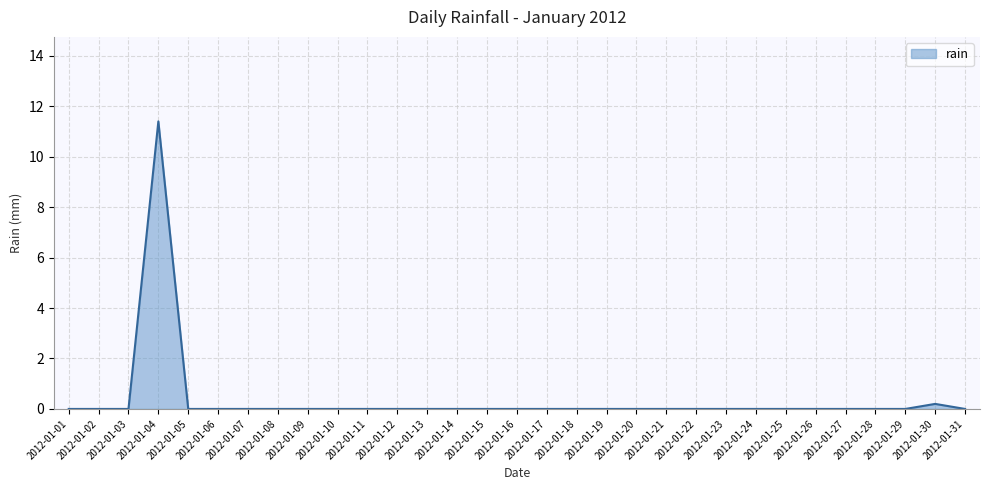

Reading left to right, list all the values displayed in this chart.

2012-01-01=0.0	2012-01-02=0.0	2012-01-03=0.0	2012-01-04=11.4	2012-01-05=0.0	2012-01-06=0.0	2012-01-07=0.0	2012-01-08=0.0	2012-01-09=0.0	2012-01-10=0.0	2012-01-11=0.0	2012-01-12=0.0	2012-01-13=0.0	2012-01-14=0.0	2012-01-15=0.0	2012-01-16=0.0	2012-01-17=0.0	2012-01-18=0.0	2012-01-19=0.0	2012-01-20=0.0	2012-01-21=0.0	2012-01-22=0.0	2012-01-23=0.0	2012-01-24=0.0	2012-01-25=0.0	2012-01-26=0.0	2012-01-27=0.0	2012-01-28=0.0	2012-01-29=0.0	2012-01-30=0.2	2012-01-31=0.0